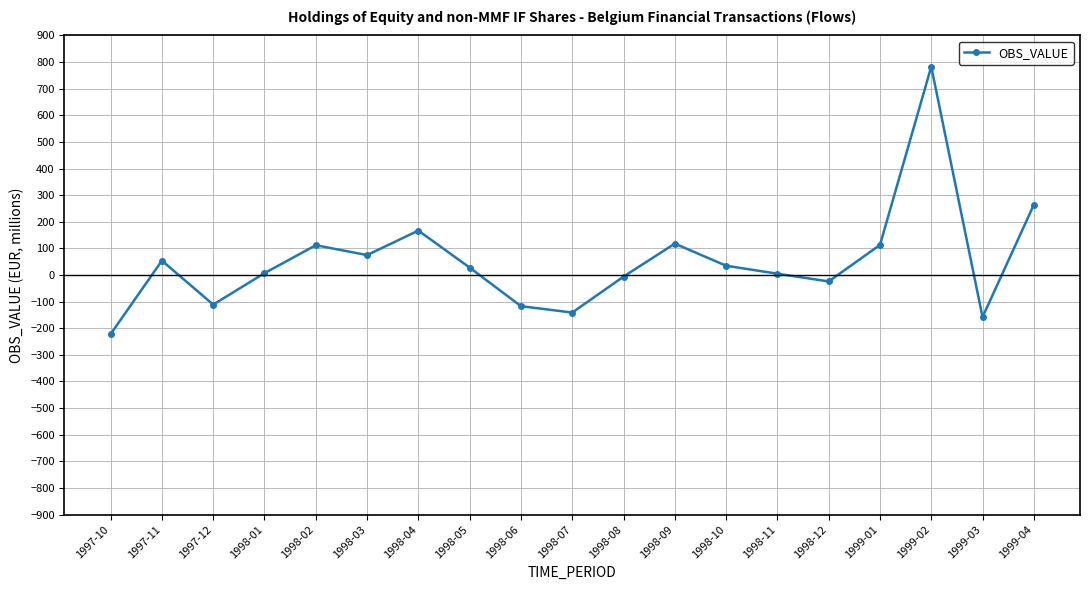

What is the label of the 5th point from the right?

1998-12